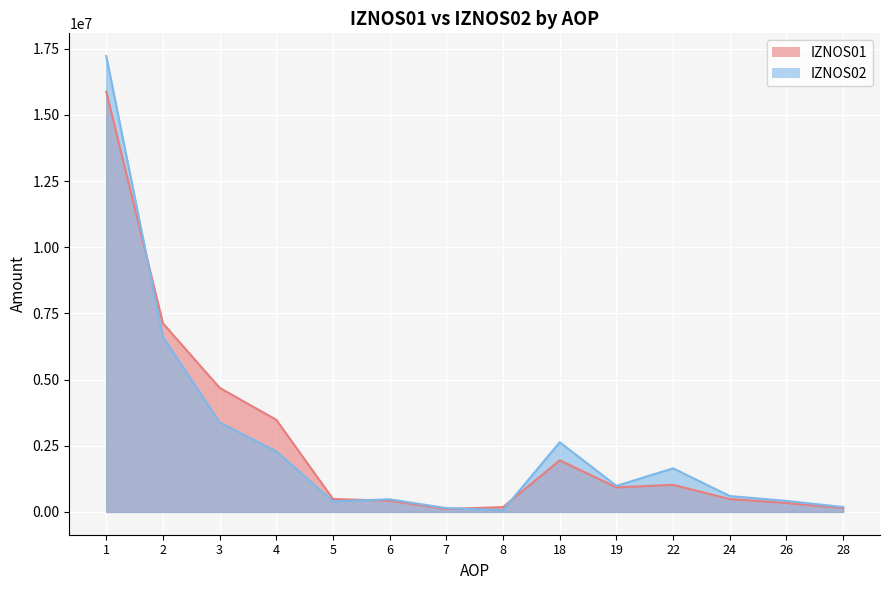

Between 22 and 3, which is larger?

3